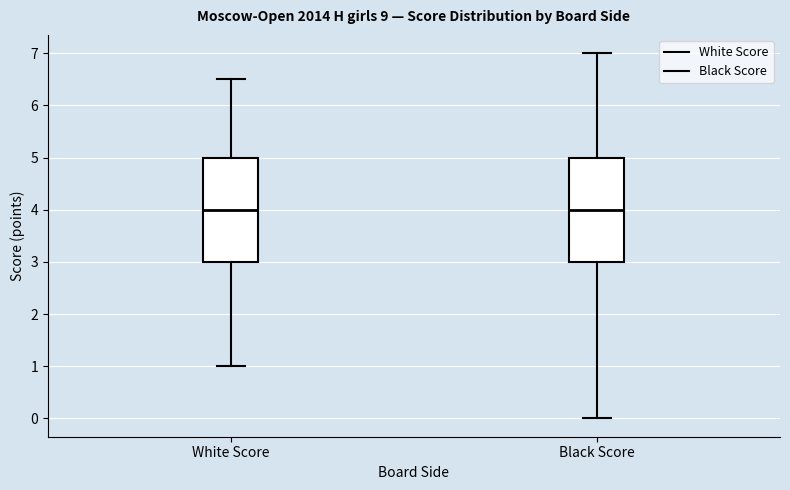

Reading left to right, read every box against the y-axis: the position of its median line, the range the box covers, and the ends of its whiskers. The values are not printed on the chart, so give them approximately, as read against the axis.

White Score: median 4.0, box 3.0 to 5.0, whiskers 1.0 to 6.5
Black Score: median 4.0, box 3.0 to 5.0, whiskers 0.0 to 7.0